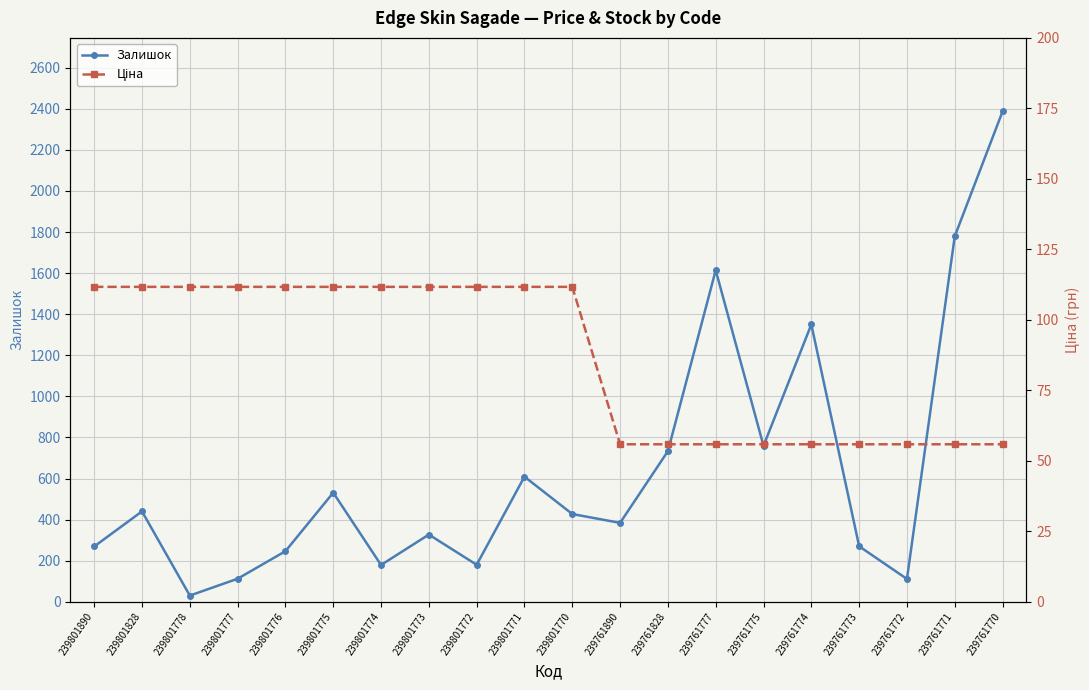

At which category is the sum across all series the highest?

239761770